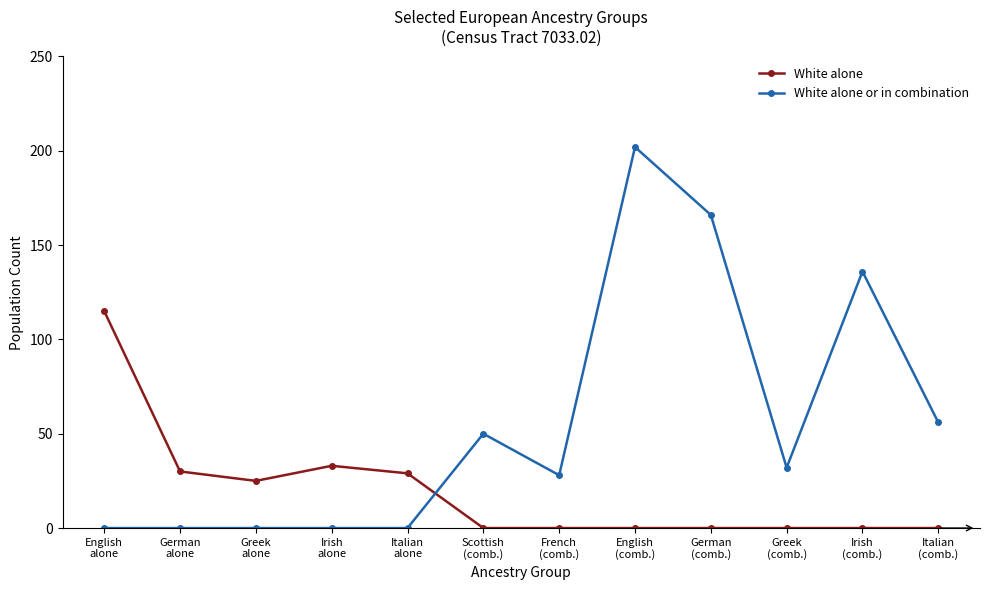

Which series has the largest range (max minus min)?

White alone or in combination